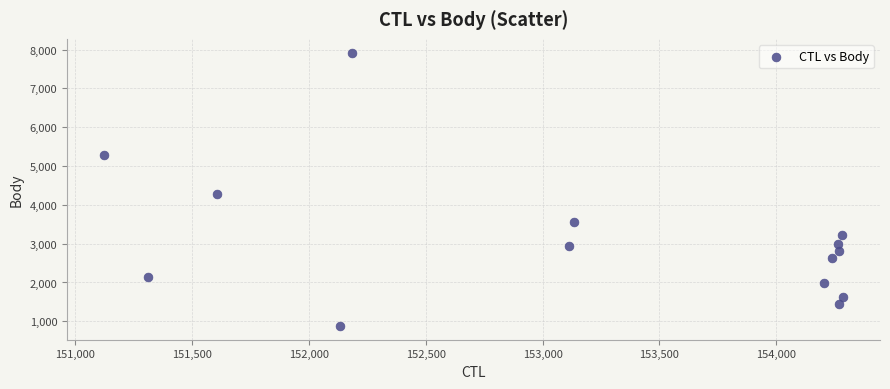

What Y value in the scatter plot is closest to 4401?

4290